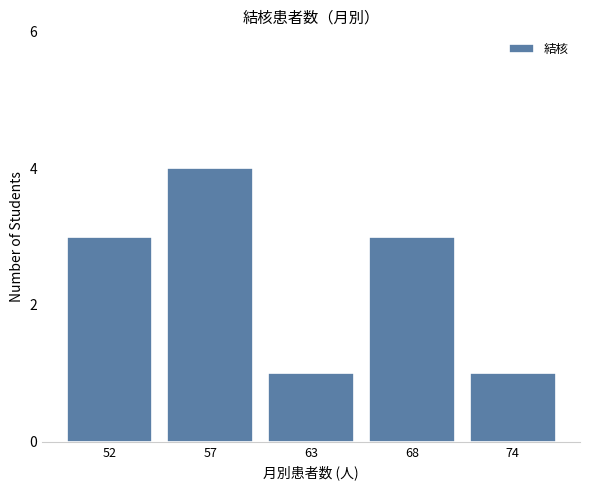

Reading left to right, list all the values displayed in this chart.

3	4	1	3	1